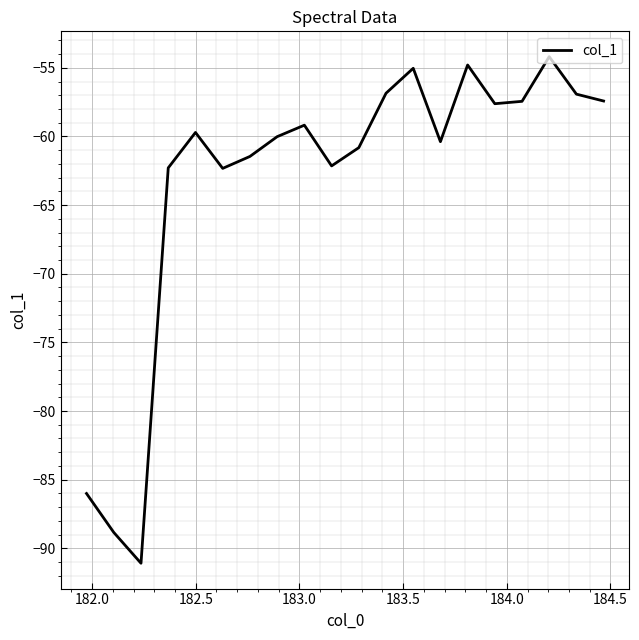

What is the smallest value displayed?

-91.1